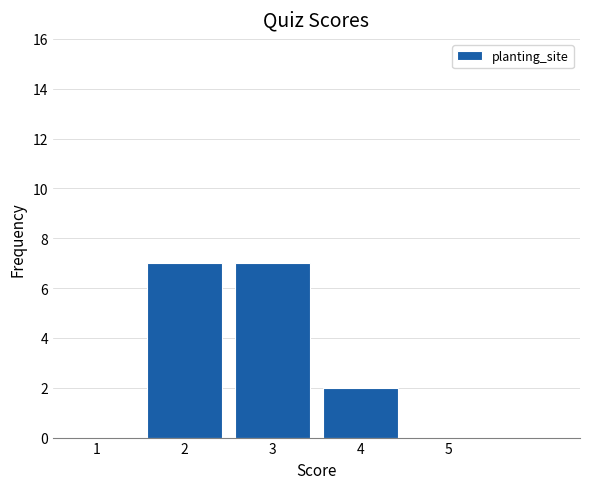

Reading left to right, transcribe all the data shown in this chart.

1=0	2=7	3=7	4=2	5=0